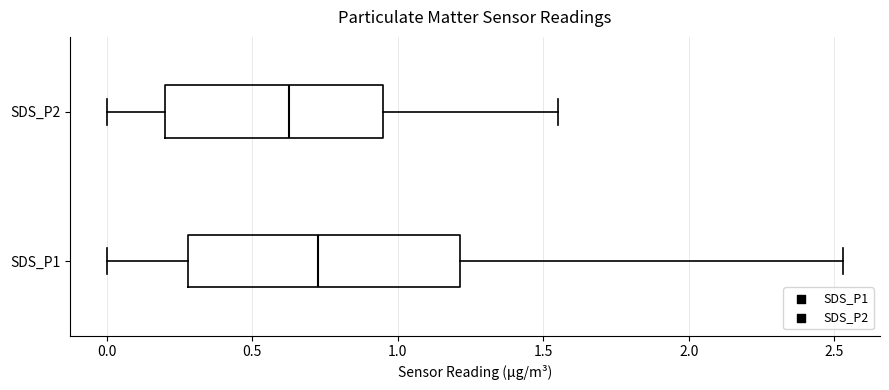

Where does the right whisker of the box for SDS_P2 end on the x-axis? The values are not printed on the chart, so give them approximately, as read against the axis.

1.55